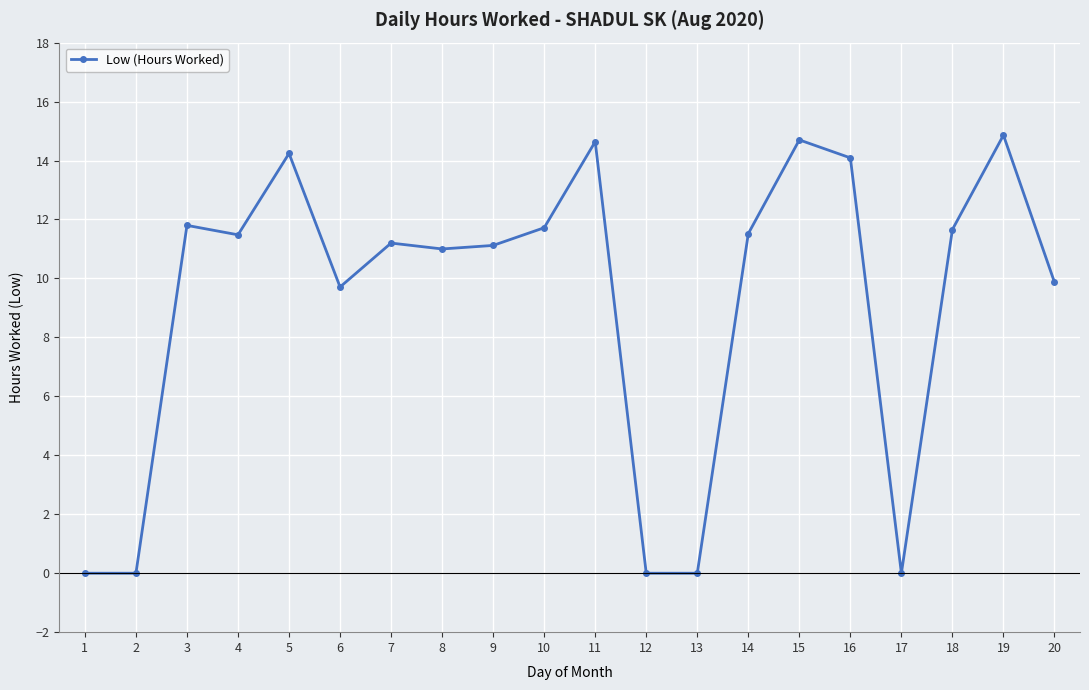

What is the value of the 7th point from the left?

11.2